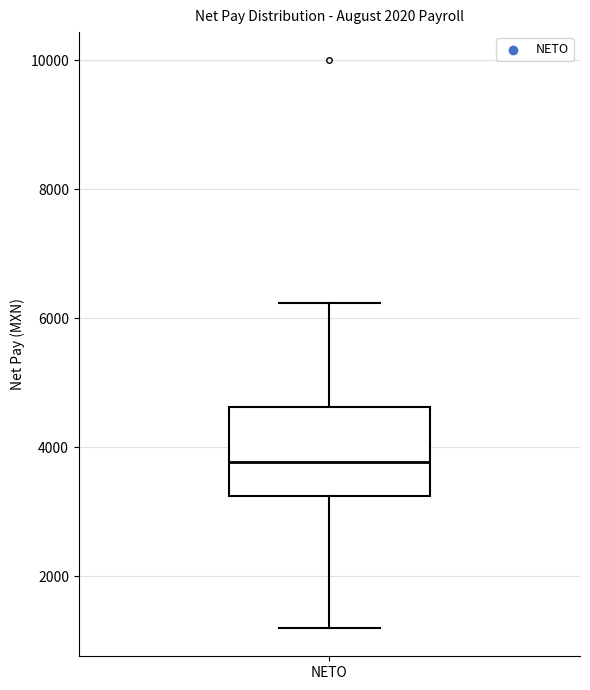

Where is the upper edge of the box for NETO on the y-axis? The values are not printed on the chart, so give them approximately, as read against the axis.

4600